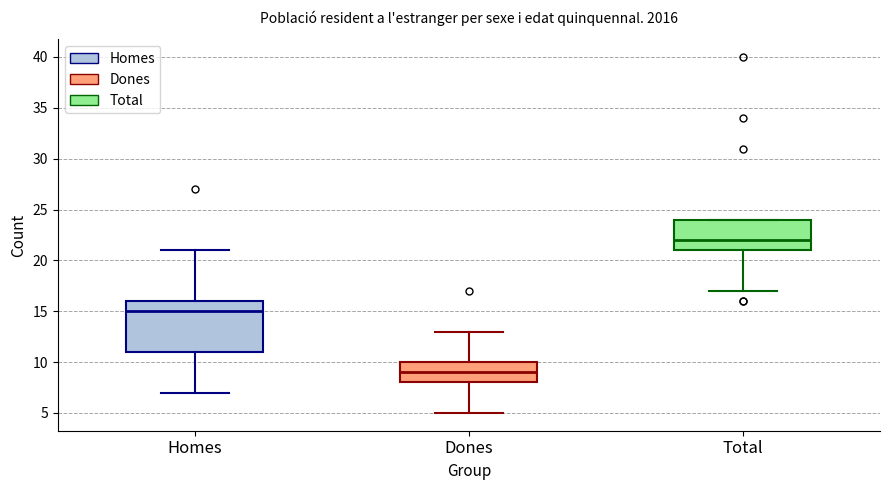

Which box's median line is the lowest?

Dones